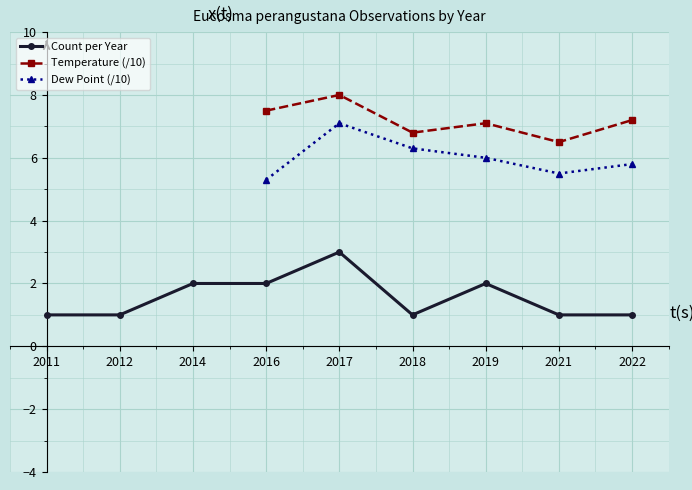

What is the ratio of the value at 2017 to the value at 2018?

3.0